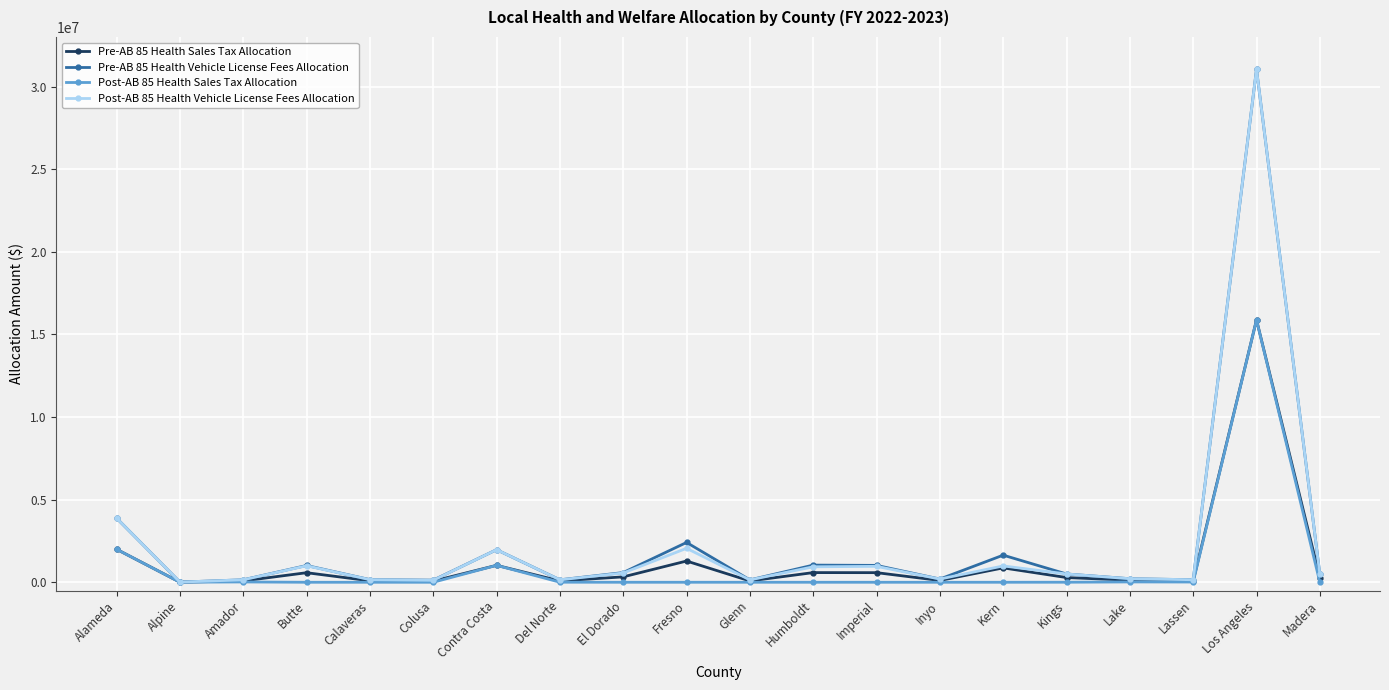

True or false: Post-AB 85 Health Vehicle License Fees Allocation has a value of 158358.0 at Calaveras.

True